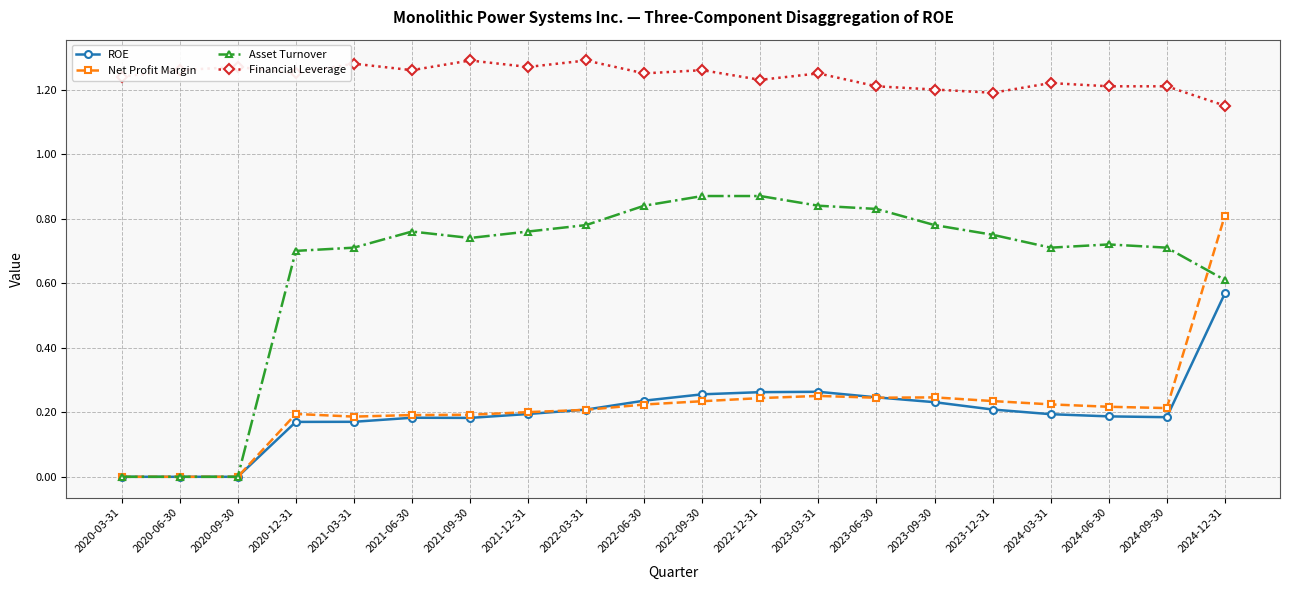

Which series has the widest spread of values?

Asset Turnover